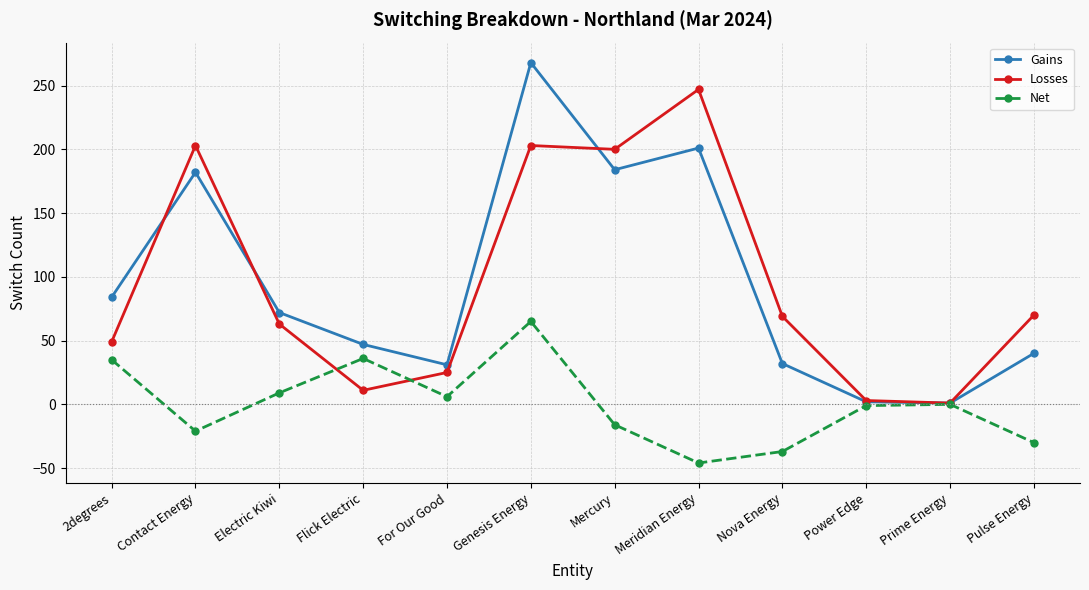

What is the average value of the Losses series?

95